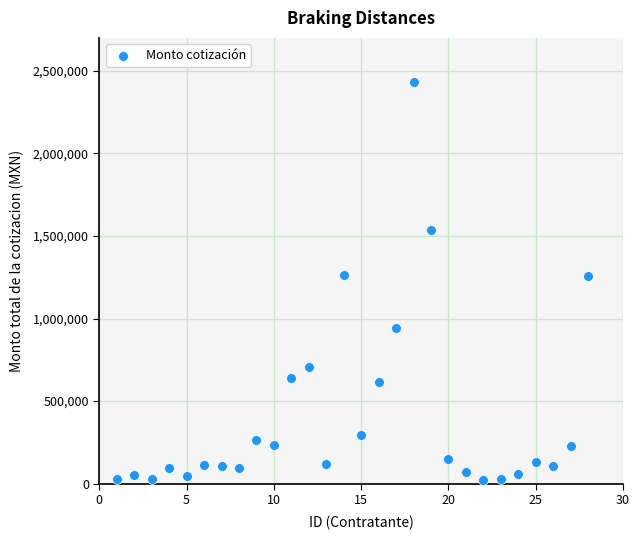

What is the range of X values (max minus min)?

27.0